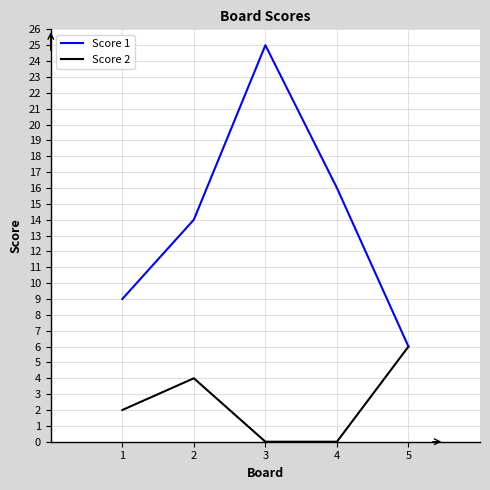

Which series has the largest range (max minus min)?

Score 1